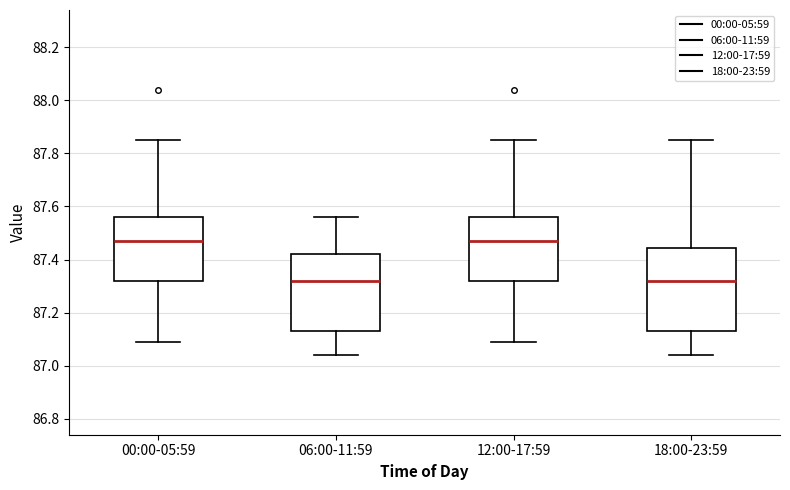

Where does the median line of the box for 12:00-17:59 sit on the y-axis? The values are not printed on the chart, so give them approximately, as read against the axis.

87.48